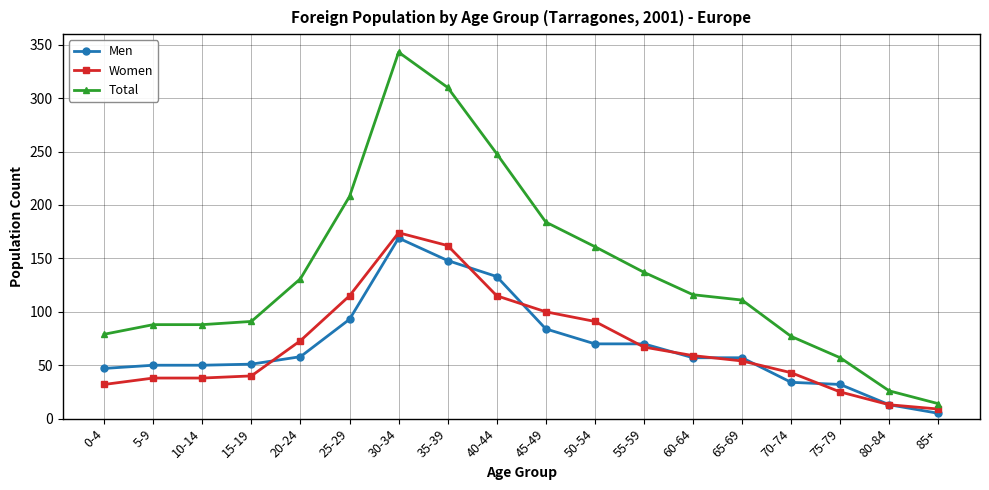

What are all the series names shown in the legend?

Men, Women, Total